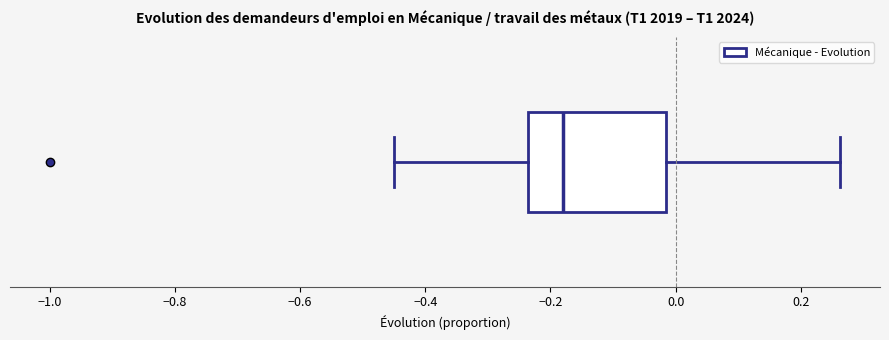

Read this box plot against the x-axis: the position of the median line, the range covered by the box, and the ends of both whiskers. The values are not printed on the chart, so give them approximately, as read against the axis.

median -0.18, box -0.24 to -0.02, whiskers -0.46 to 0.26